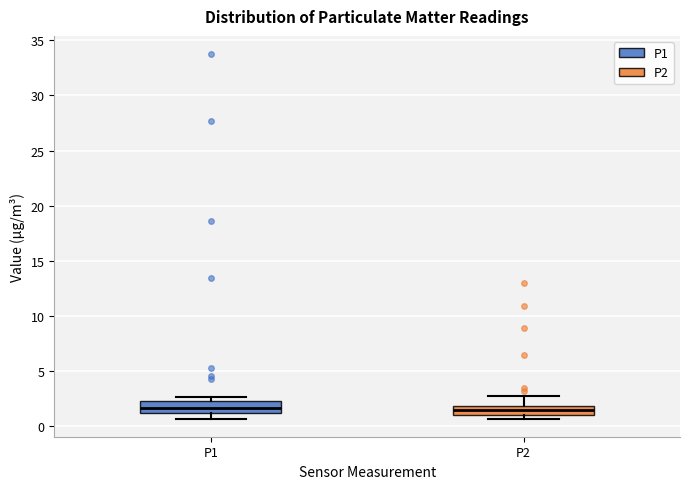

Reading left to right, read every box against the y-axis: the position of its median line, the range the box covers, and the ends of its whiskers. The values are not printed on the chart, so give them approximately, as read against the axis.

P1: median 1.5, box 1.0 to 2.5, whiskers 0.5 to 2.5 (just above the box's upper edge)
P2: median 1.5, box 1.0 to 2.0, whiskers 0.5 to 3.0